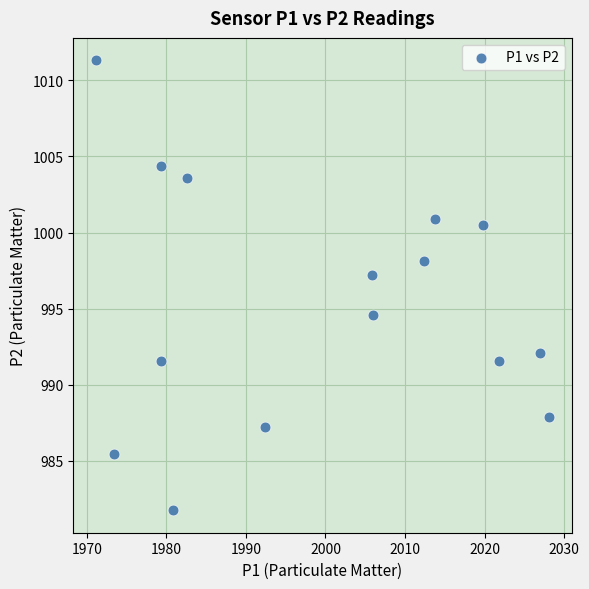

What is the range of Y values (max minus min)?

29.5